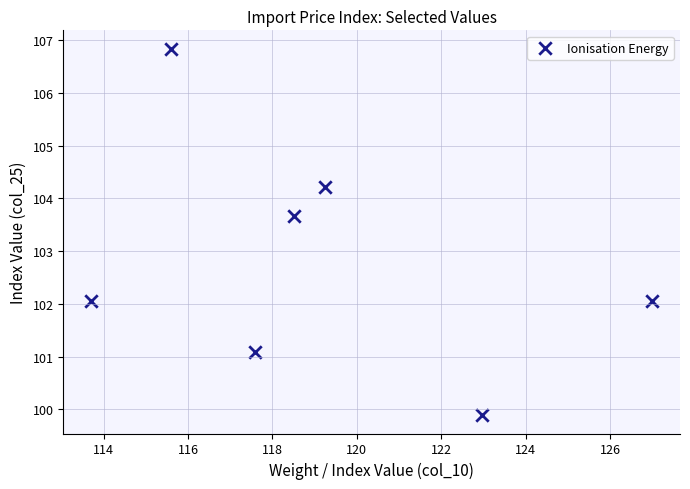

What Y value in the scatter plot is closest to 103?

103.7